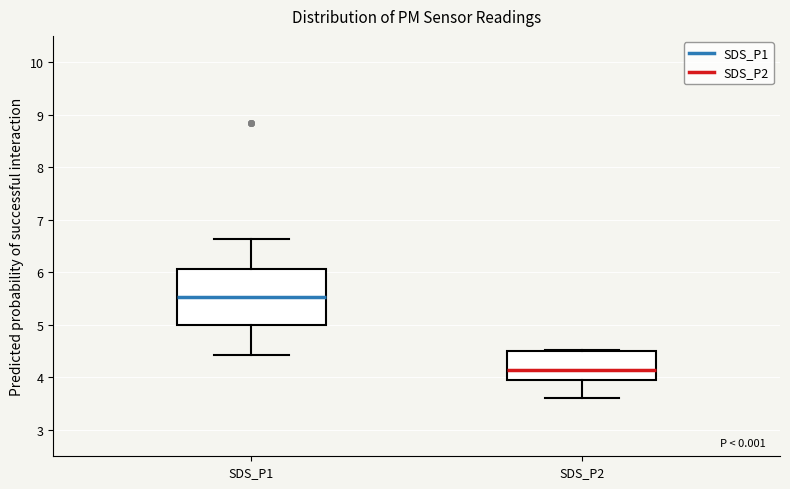

Which box has the lowest median line?

SDS_P2